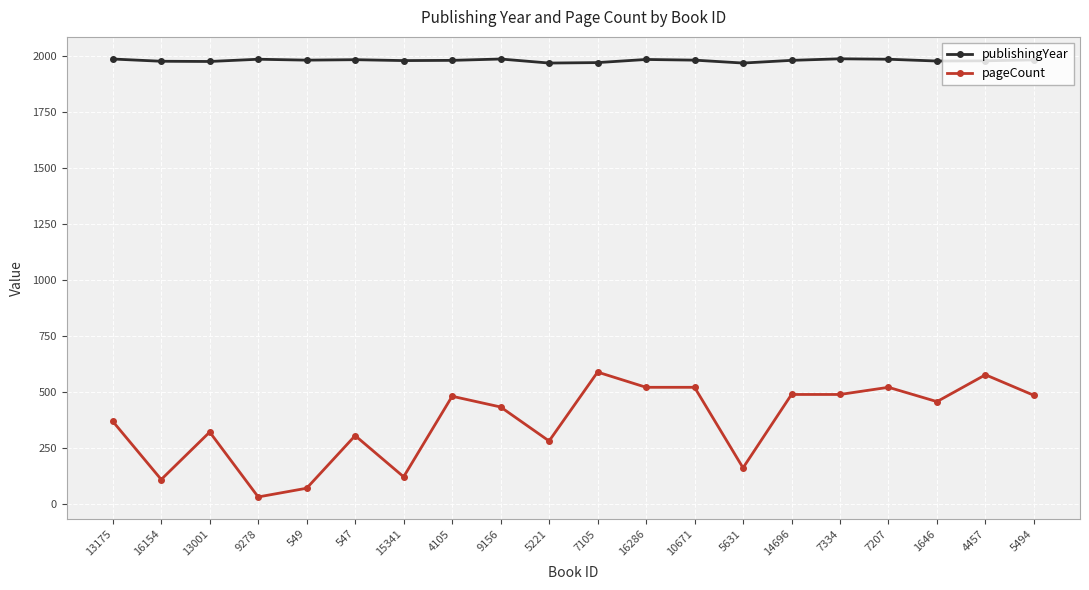

At which category does pageCount reach its first local valley?

16154